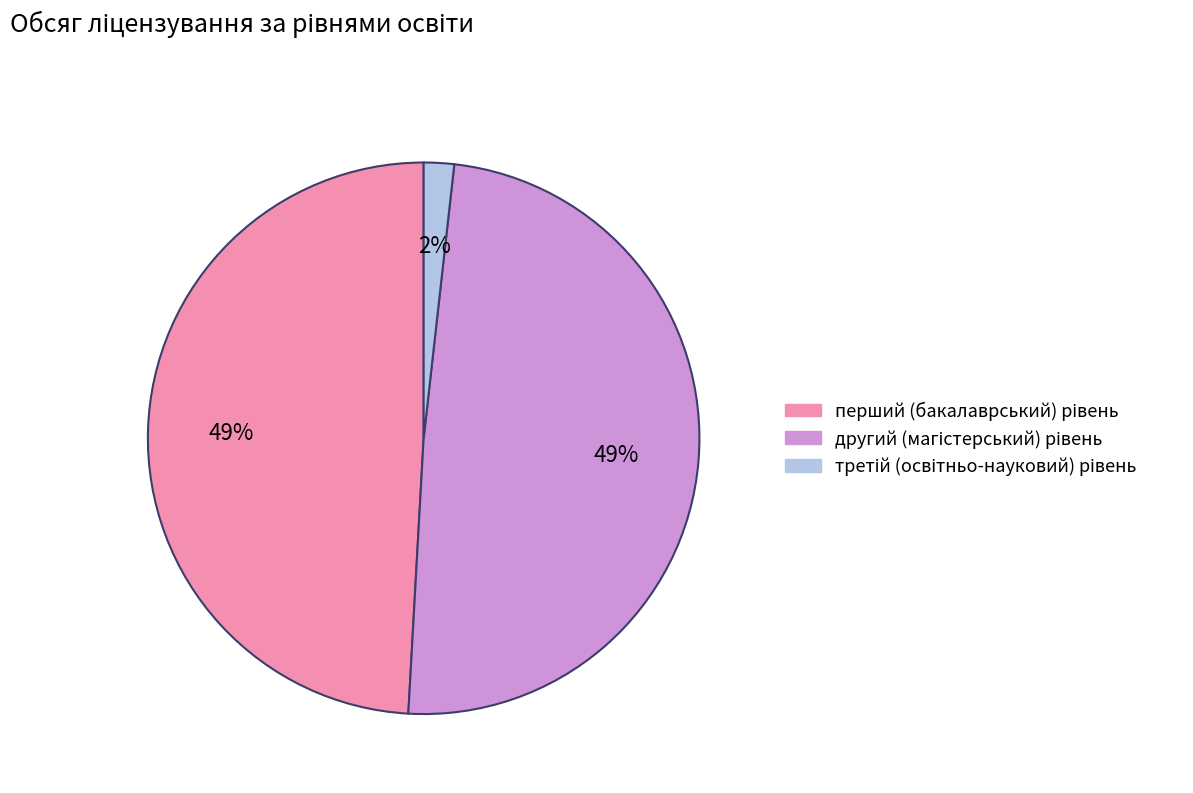

To the nearest percent, what is the difference between the largest and smallest slice percentages?

47%